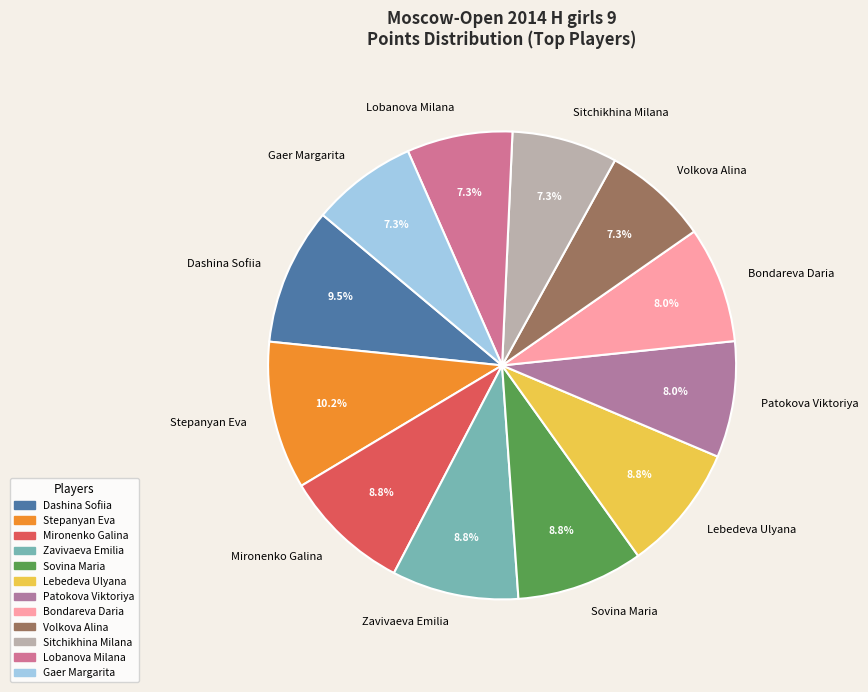

To the nearest percent, what percentage of the pie is Sitchikhina Milana?

7%